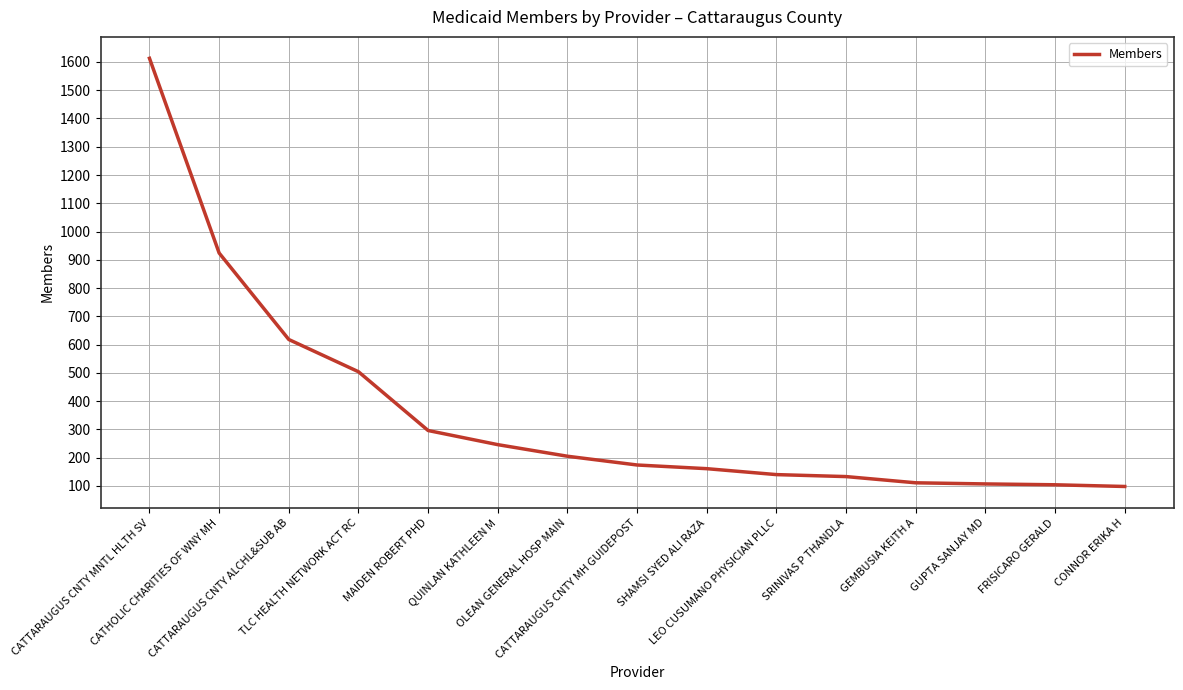

What is the greatest value displayed?

1613